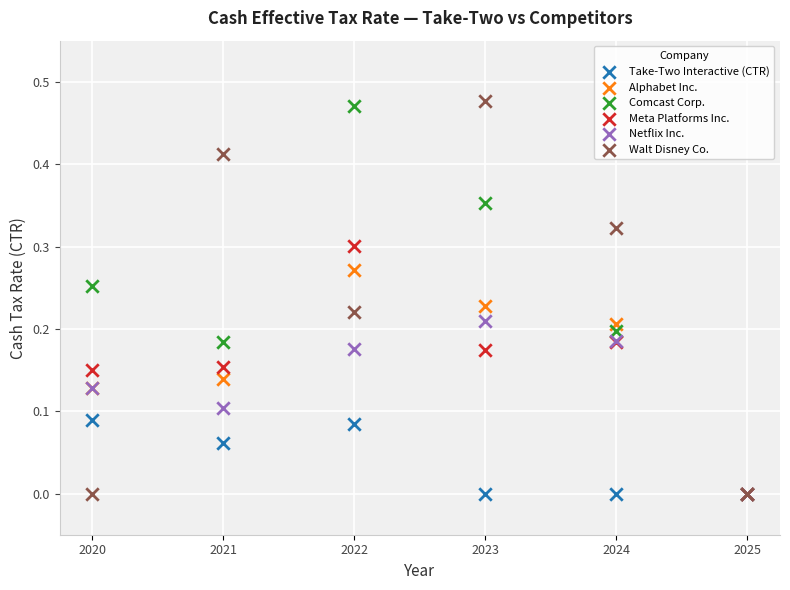

Which series has the largest Y range (max minus min)?

Walt Disney Co.